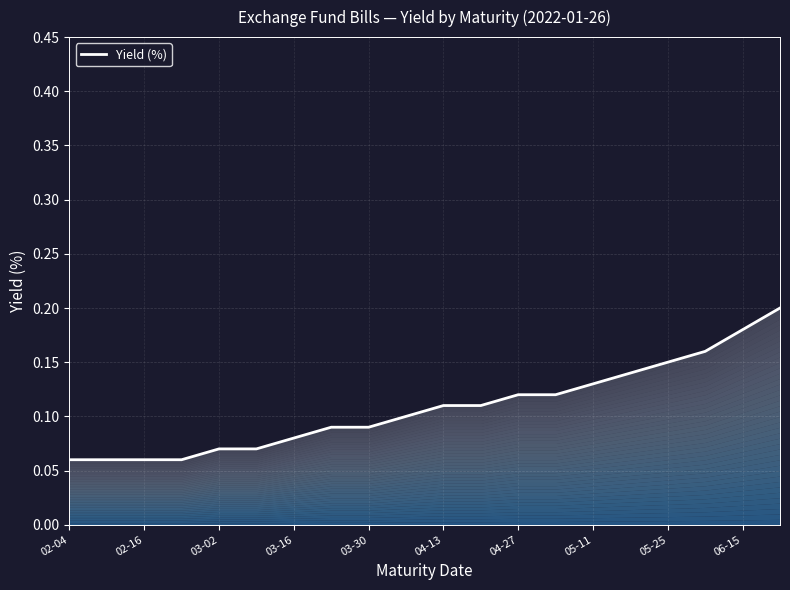

What is the value of the 5th point from the left?

0.1